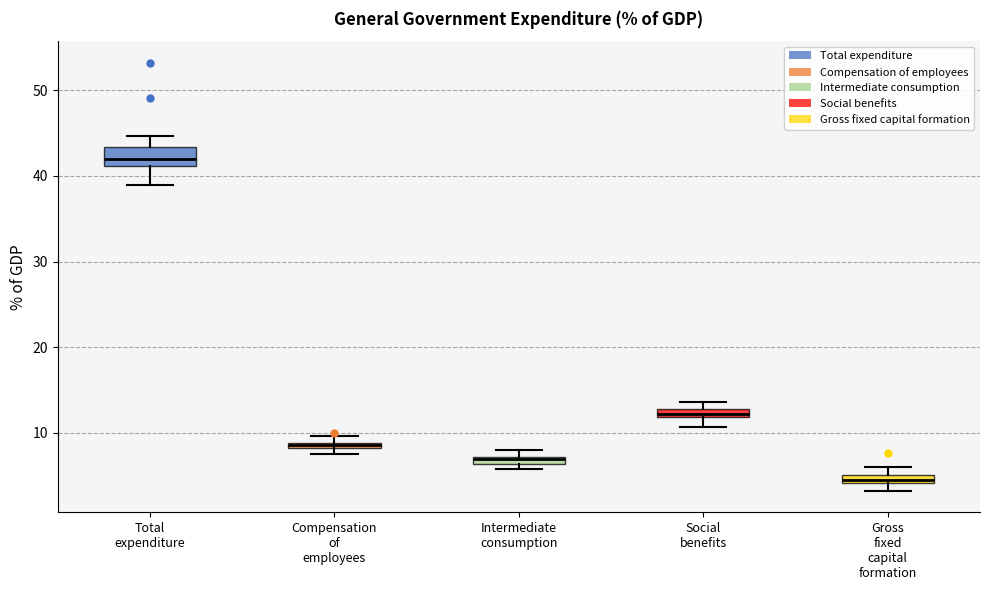

Comparing the boxes themselves (not the whiskers), which one is the tallest?

Total expenditure